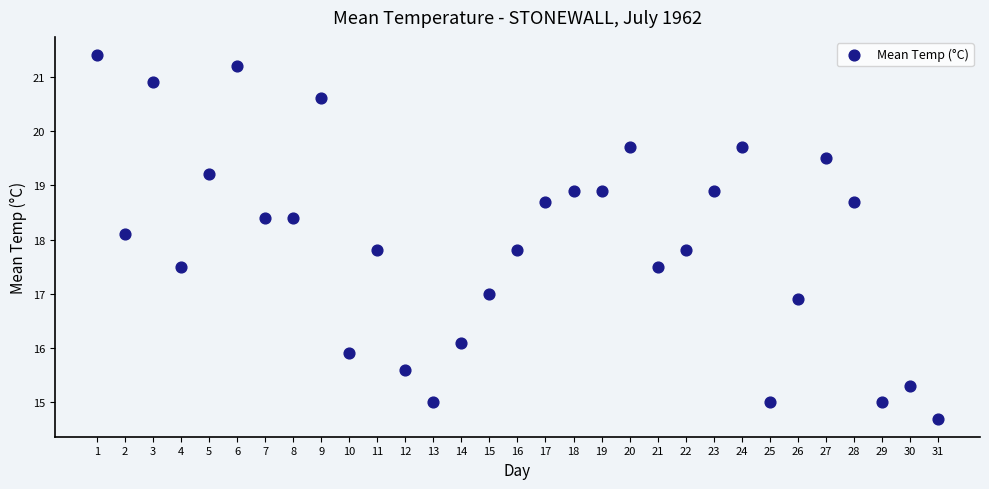

What Y value in the scatter plot is closest to 18?

18.1